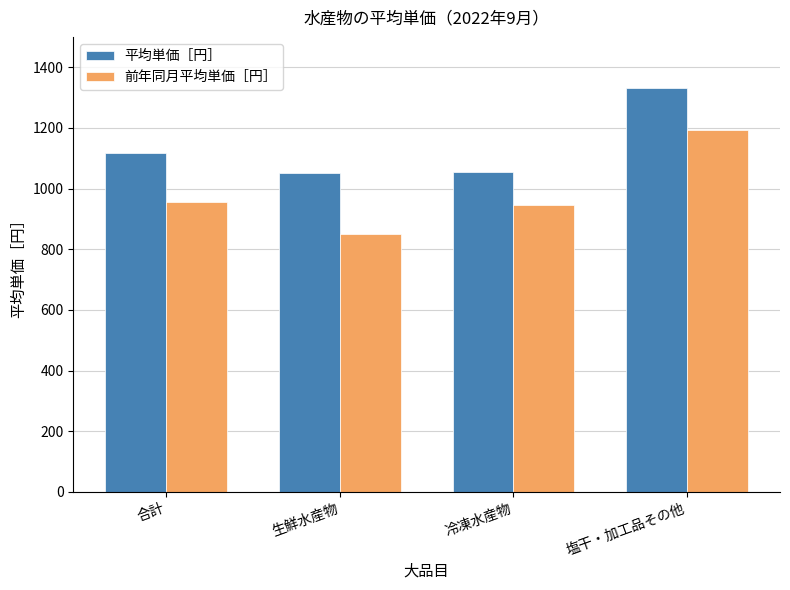

Which series has the largest total across all categories?

平均単価［円］